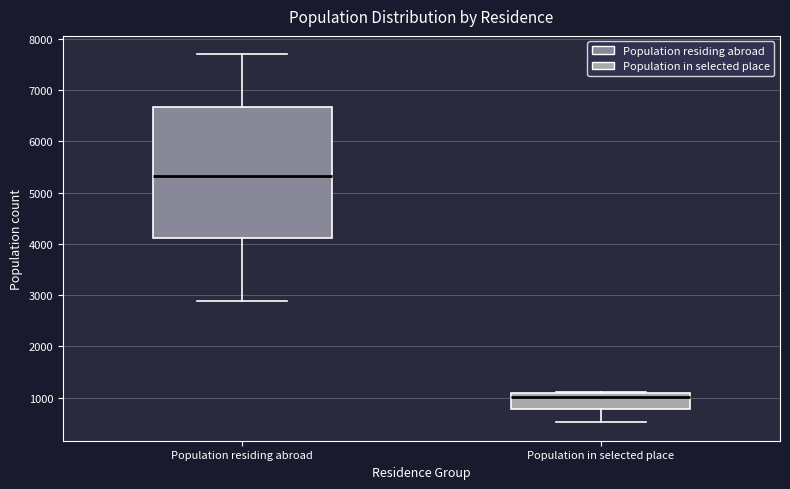

Where does the median line of the box for Population in selected place sit on the y-axis? The values are not printed on the chart, so give them approximately, as read against the axis.

1000